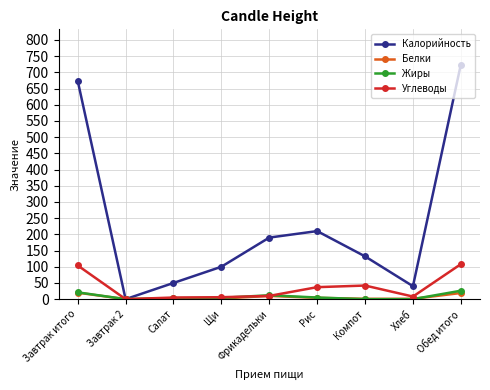

Which series has the largest range (max minus min)?

Калорийность